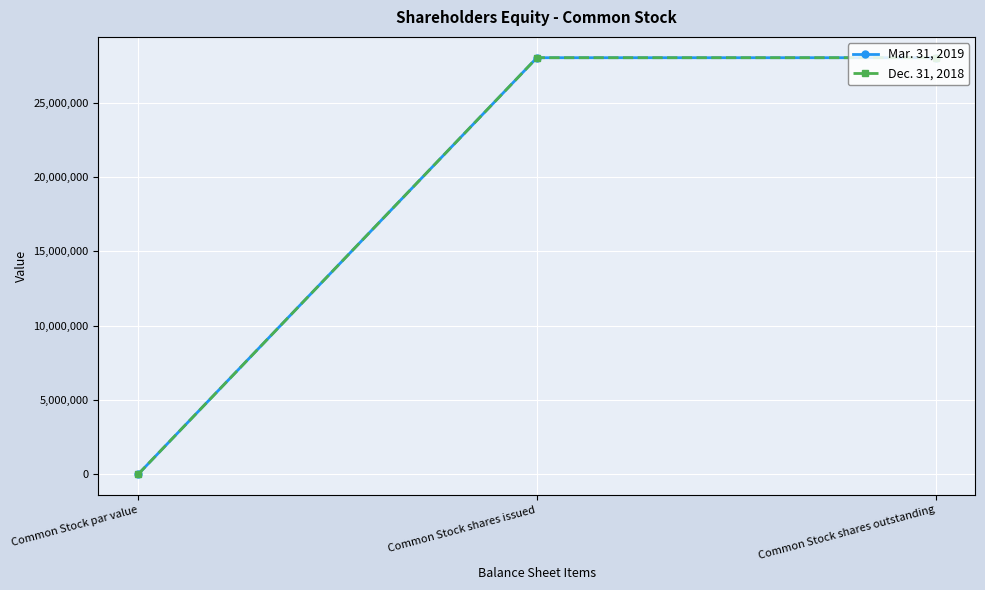

Does the chart have visible grid lines?

Yes